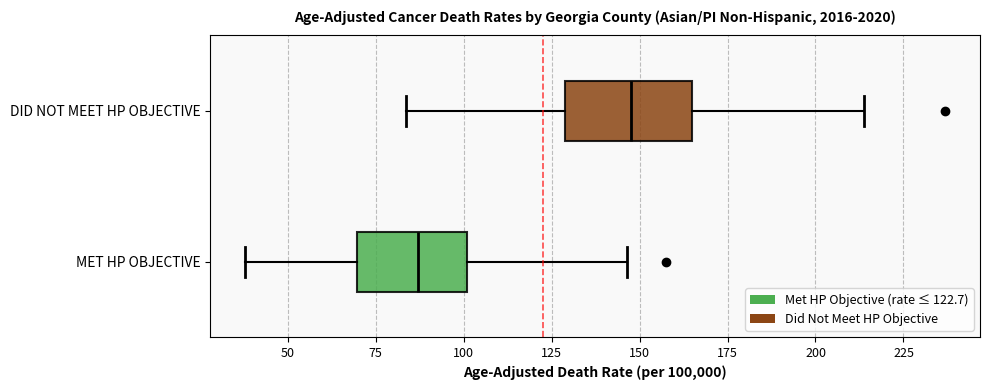

Reading bottom to top, transcribe this box plot: for each box, give where its median line is, the range the box spans, and where its two whiskers end, as read against the x-axis. The values are not printed on the chart, so give them approximately, as read against the axis.

MET HP OBJECTIVE: median 85, box 70 to 100, whiskers 40 to 145
DID NOT MEET HP OBJECTIVE: median 145, box 130 to 165, whiskers 85 to 215